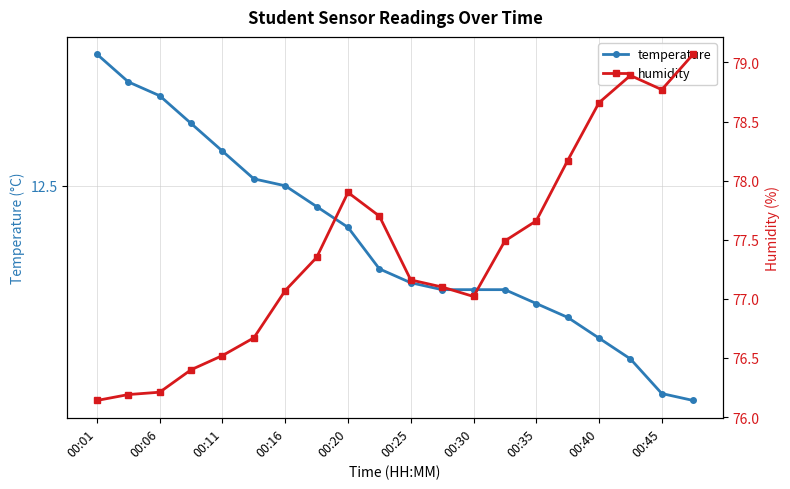

The temperature series shows 6.7 at 00:01. True or false?

False